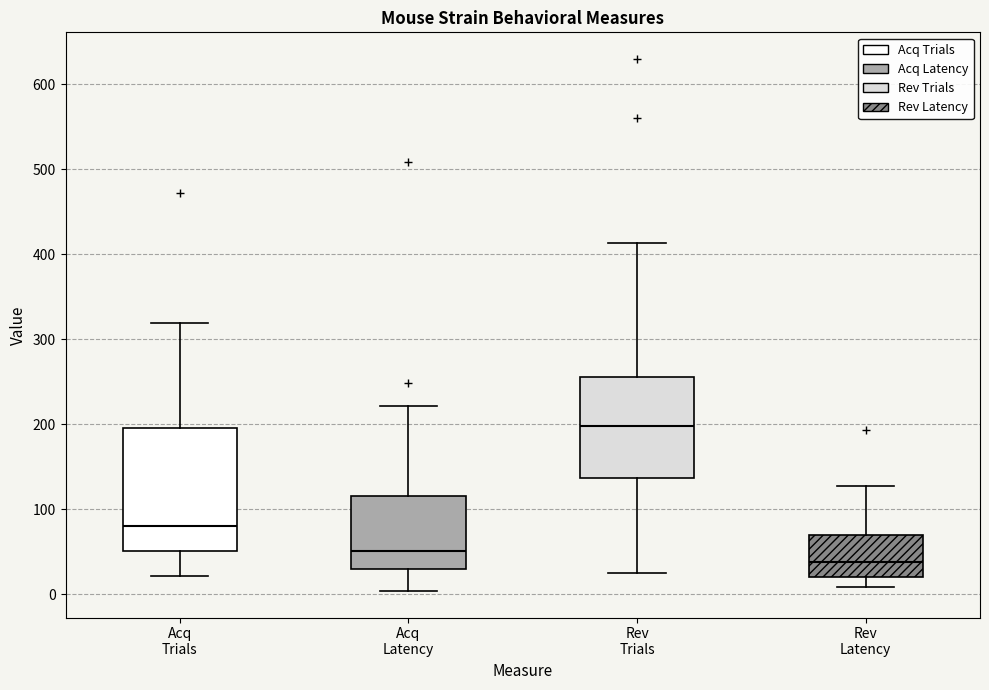

Comparing the boxes themselves (not the whiskers), which one is the tallest?

Acq Trials